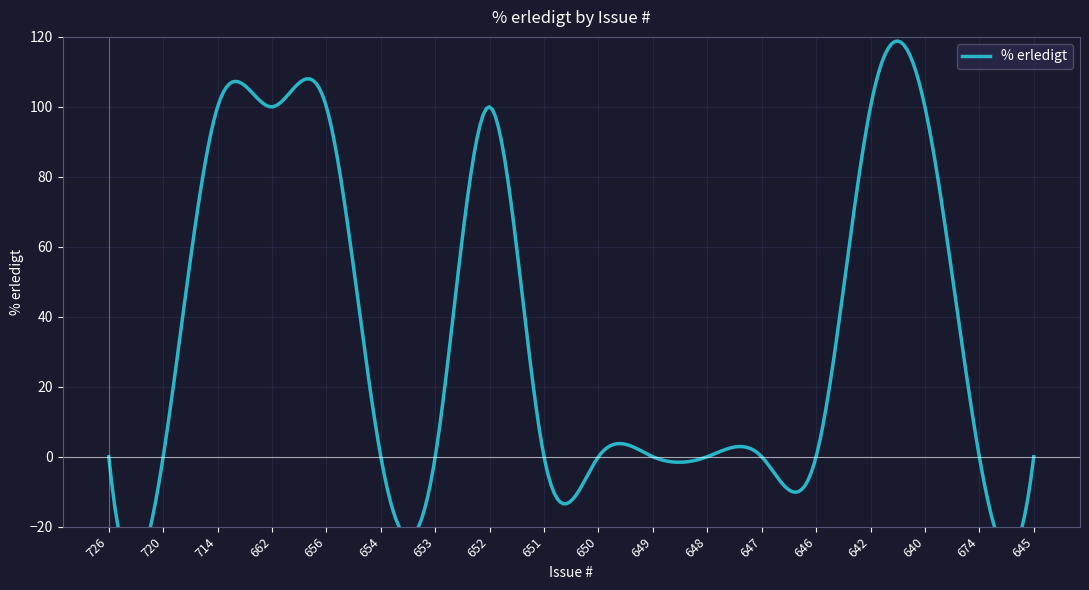

Which label corresponds to the smallest value in the chart?

726